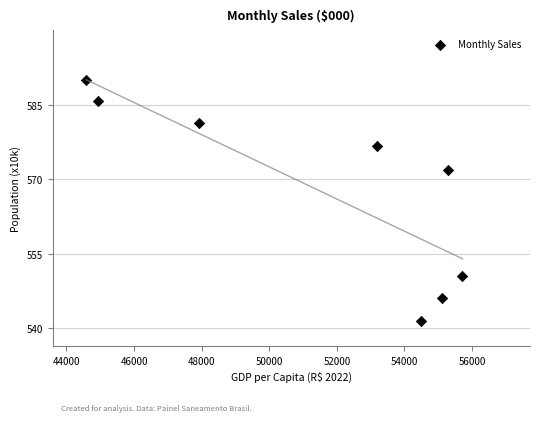

What is the range of X values (max minus min)?

11126.0